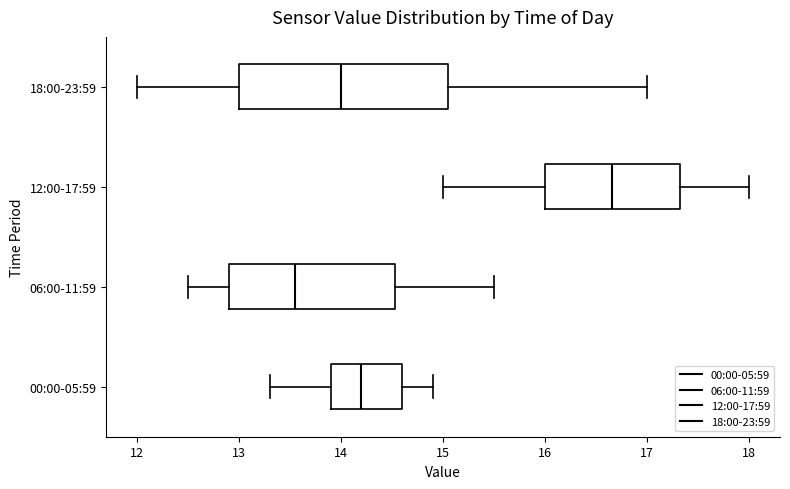

Where does the left whisker of the box for 06:00-11:59 end on the x-axis? The values are not printed on the chart, so give them approximately, as read against the axis.

12.5